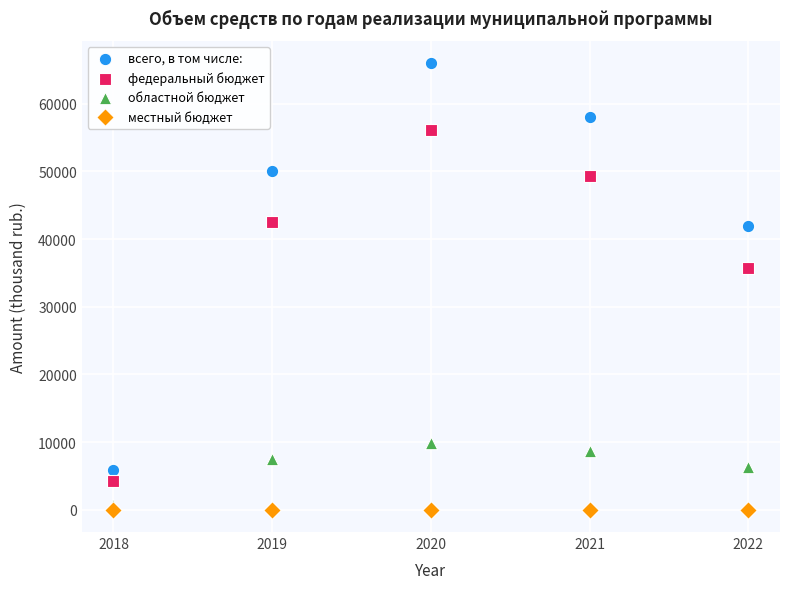

What is the X range (max minus min) for the scatter plot?

4.0